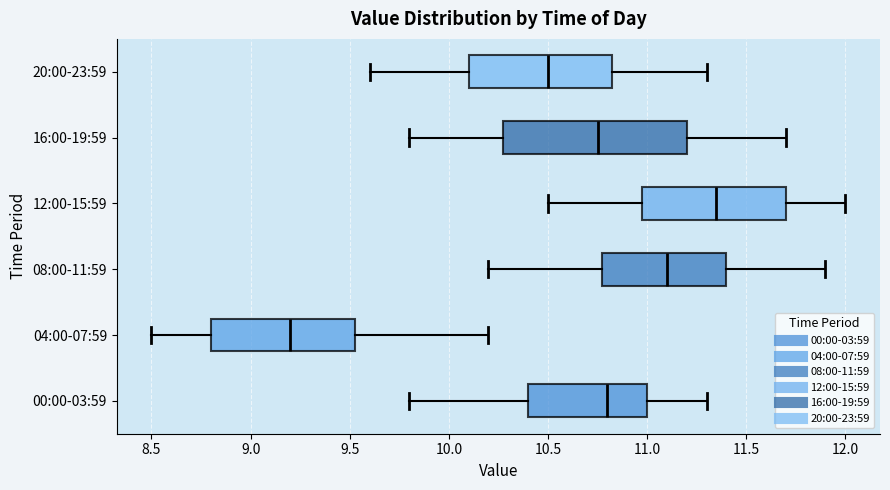

Where is the right edge of the box for 04:00-07:59 on the x-axis? The values are not printed on the chart, so give them approximately, as read against the axis.

9.55